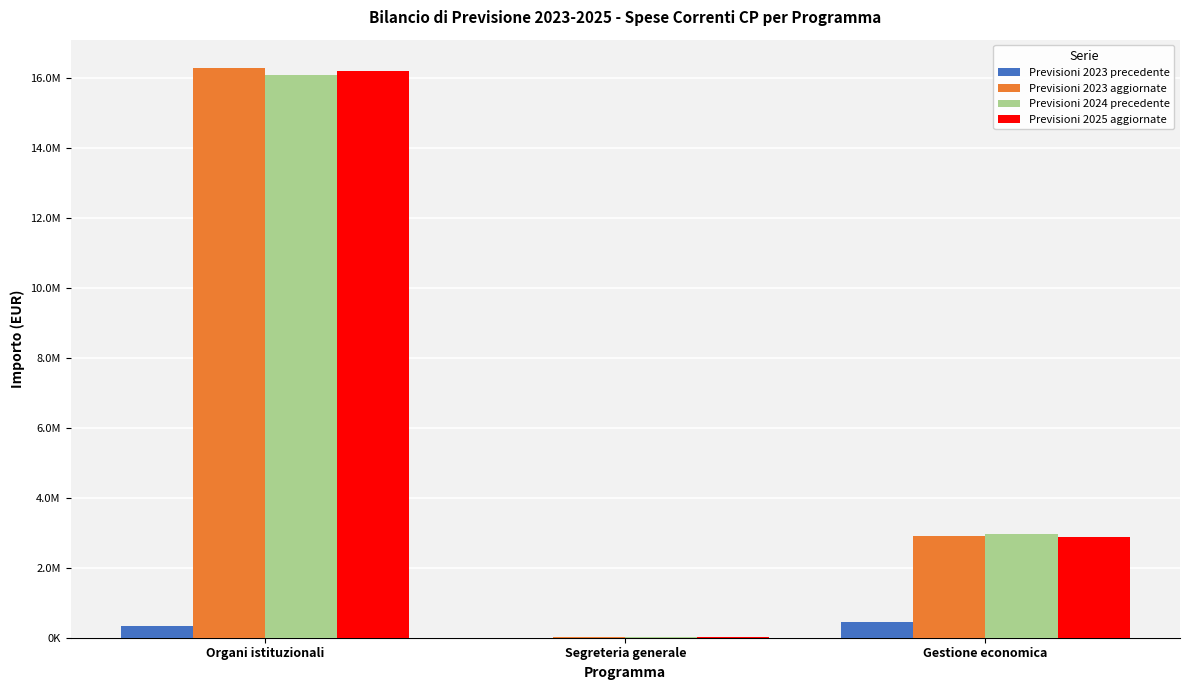

What are all the series names shown in the legend?

Previsioni 2023 precedente, Previsioni 2023 aggiornate, Previsioni 2024 precedente, Previsioni 2025 aggiornate